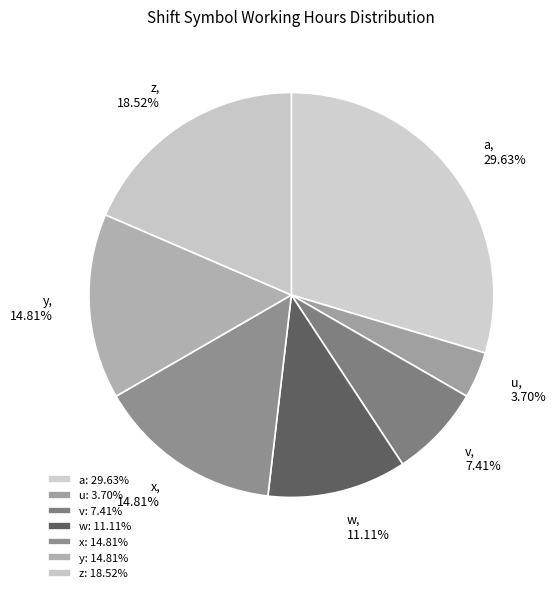

Is the sum of v and z greater than half?

No